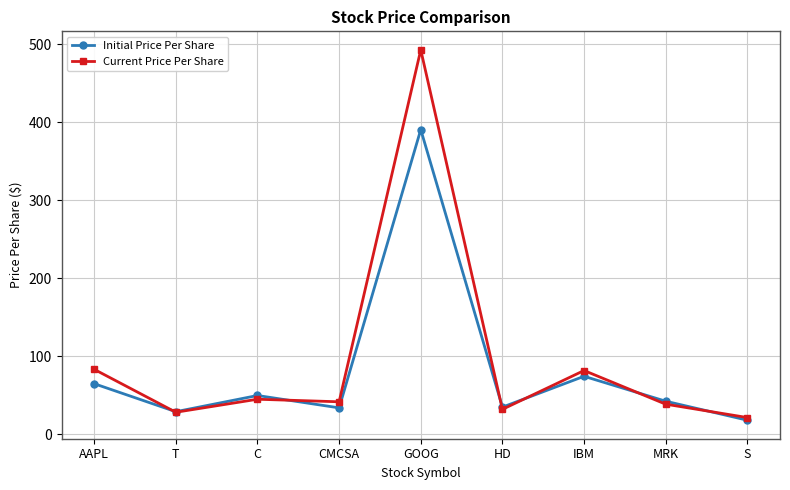

Where is the first local minimum for Current Price Per Share?

T